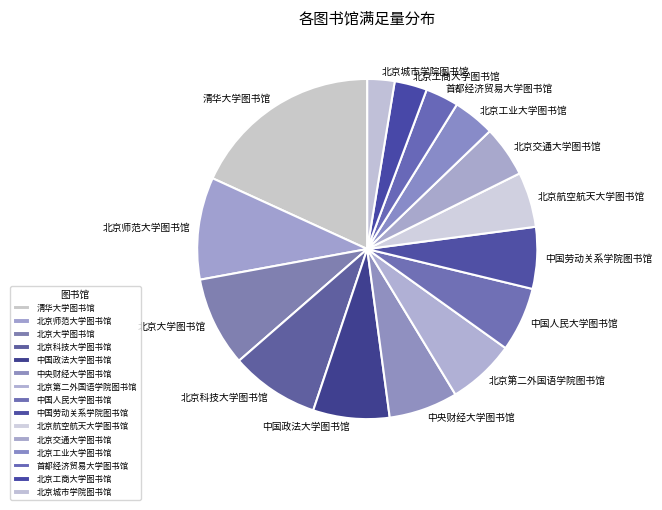

Count the number of slices in the pie.

15